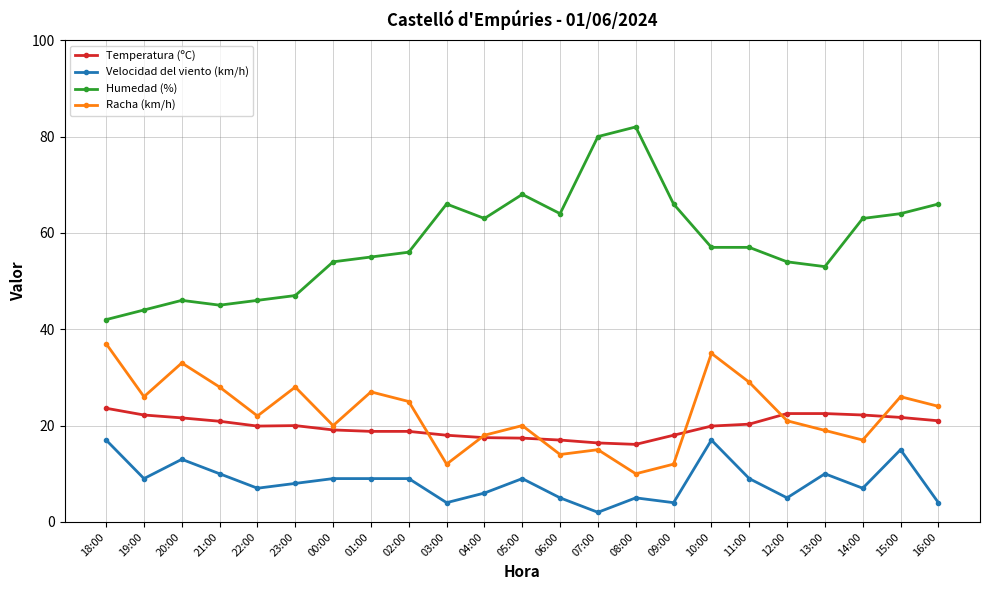

Which series has the widest spread of values?

Humedad (%)